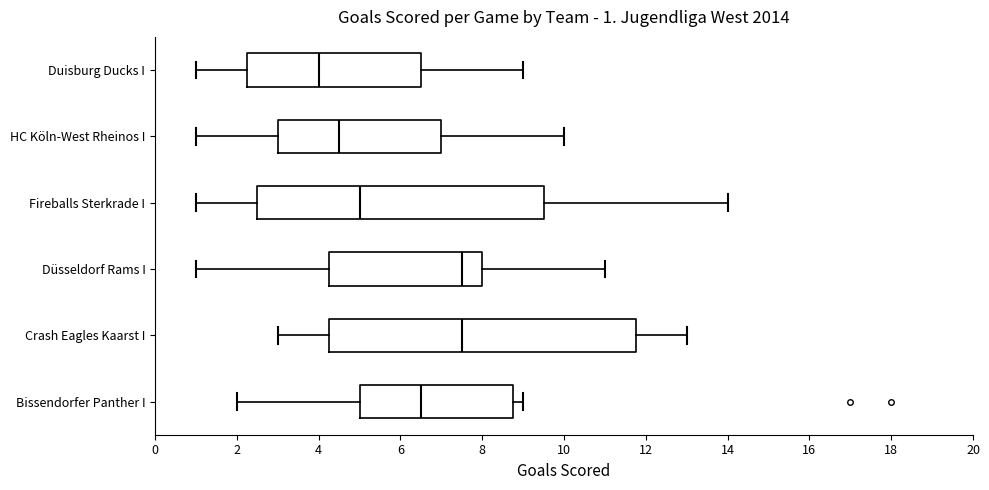

Which box is the widest, from its left edge to its right edge?

Crash Eagles Kaarst I